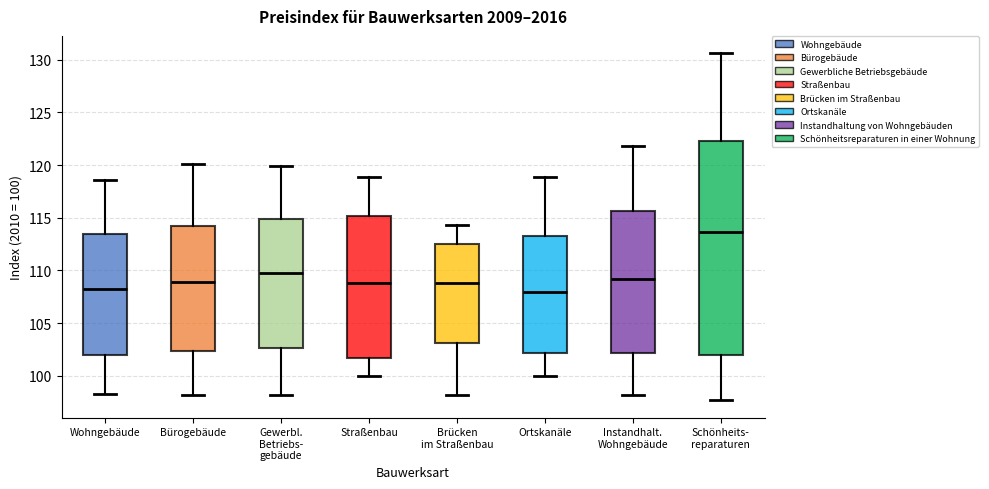

Reading left to right, read every box against the y-axis: the position of its median line, the range the box covers, and the ends of its whiskers. The values are not printed on the chart, so give them approximately, as read against the axis.

Wohngebäude: median 108.0, box 102.0 to 113.5, whiskers 98.5 to 118.5
Bürogebäude: median 109.0, box 102.5 to 114.5, whiskers 98.0 to 120.0
Gewerbl. Betriebs- gebäude: median 110.0, box 102.5 to 115.0, whiskers 98.0 to 120.0
Straßenbau: median 109.0, box 101.5 to 115.0, whiskers 100.0 to 119.0
Brücken im Straßenbau: median 109.0, box 103.0 to 112.5, whiskers 98.0 to 114.5
Ortskanäle: median 108.0, box 102.0 to 113.0, whiskers 100.0 to 119.0
Instandhalt. Wohngebäude: median 109.0, box 102.0 to 115.5, whiskers 98.0 to 122.0
Schönheits- reparaturen: median 113.5, box 102.0 to 122.5, whiskers 97.5 to 130.5